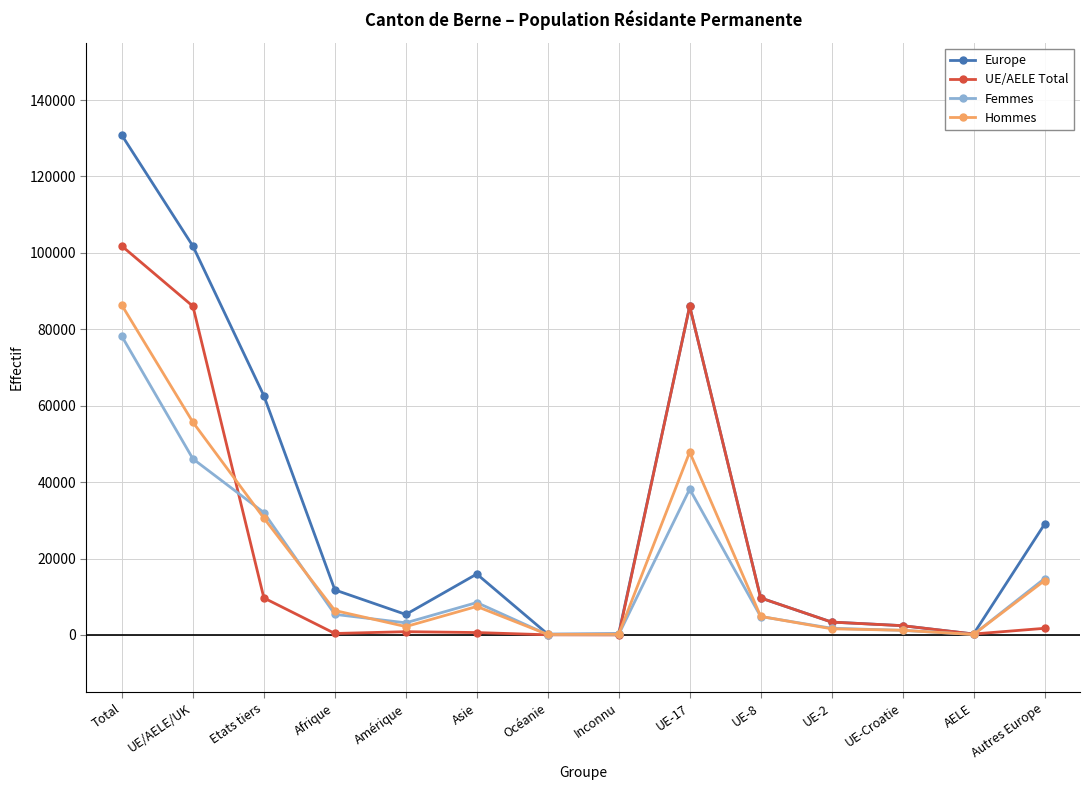

At which category does Europe reach its first local peak?

Asie